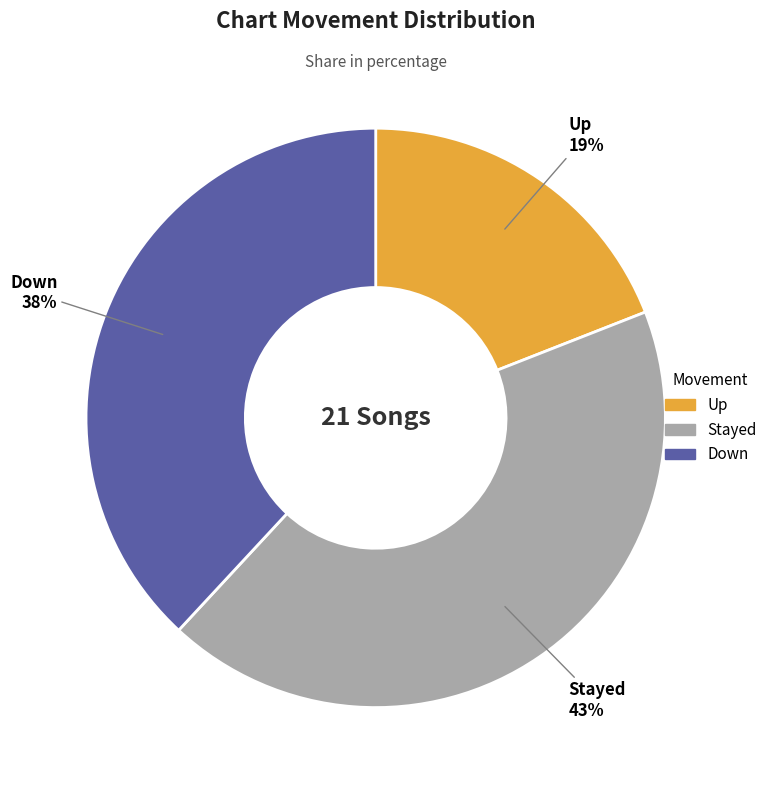

Approximately how many times larger is the value at Down compared to Up?

2.0